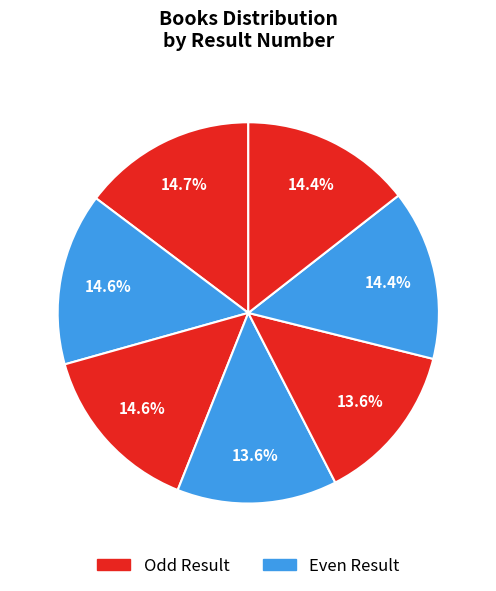

How many segments does this pie chart have?

7